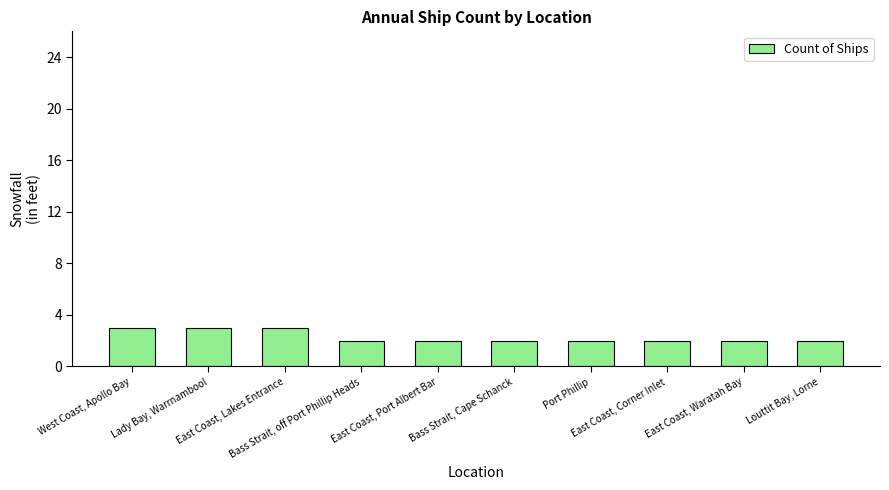

What is the greatest value displayed?

3